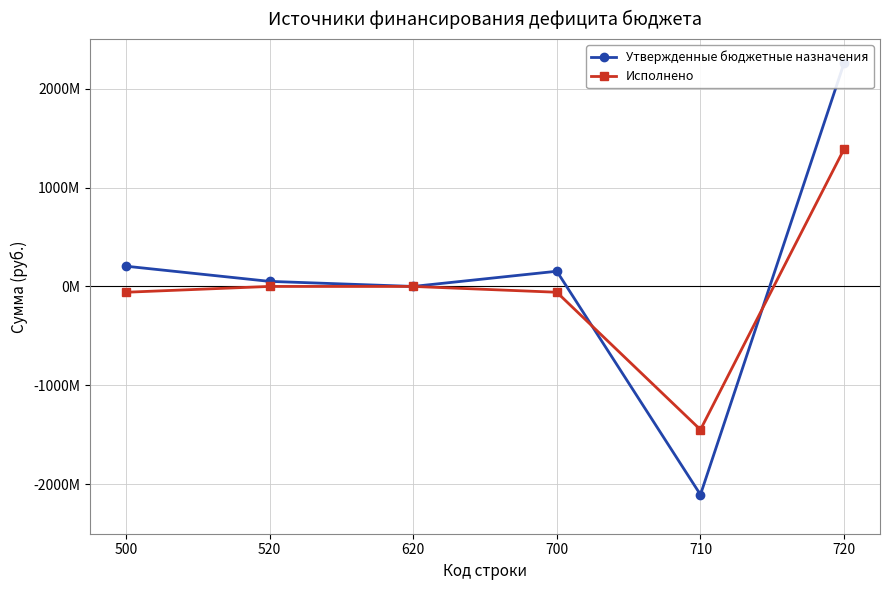

Is the value of Утвержденные бюджетные назначения at 710 greater than the value of Исполнено at 700?

No